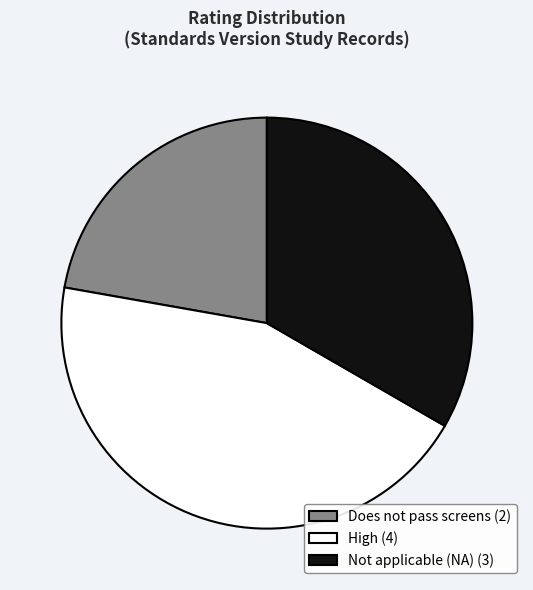

Do Not applicable (NA) (3) and High (4) together represent more than half of the pie?

Yes